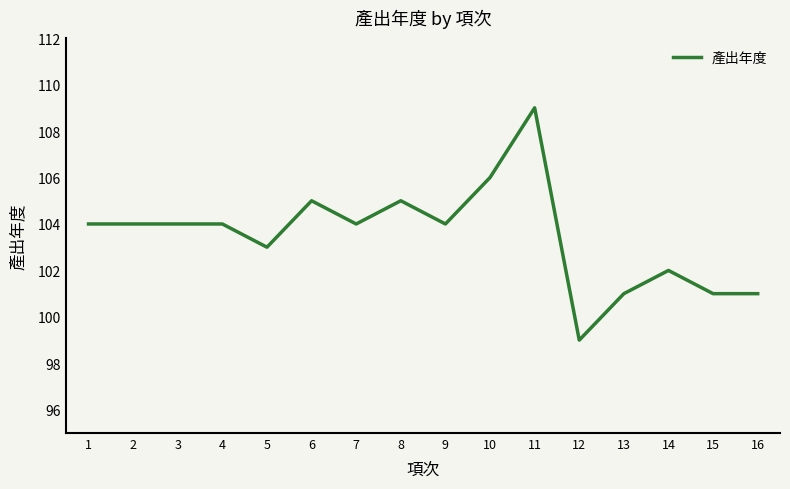

Is this an area chart (filled region under the line)?

No